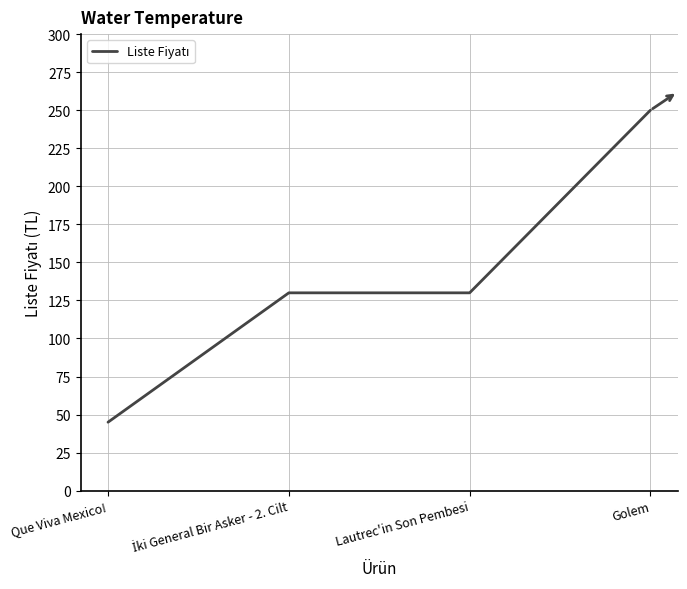

True or false: the data shows 75 at Lautrec'in Son Pembesi.

False